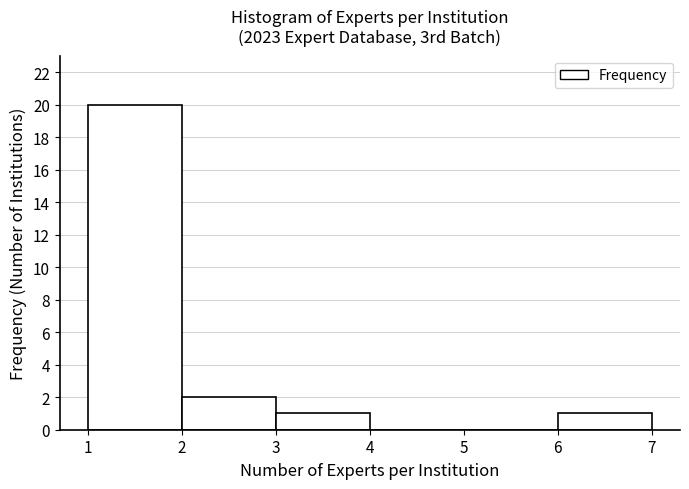

Reading left to right, transcribe this chart: for each bar, give the range it covers on the x-axis and its height. The values are not printed on the chart, so give them approximately, as read against the axis.

1 to 2: 20
2 to 3: 2
3 to 4: 1
4 to 5: 0
5 to 6: 0
6 to 7: 1